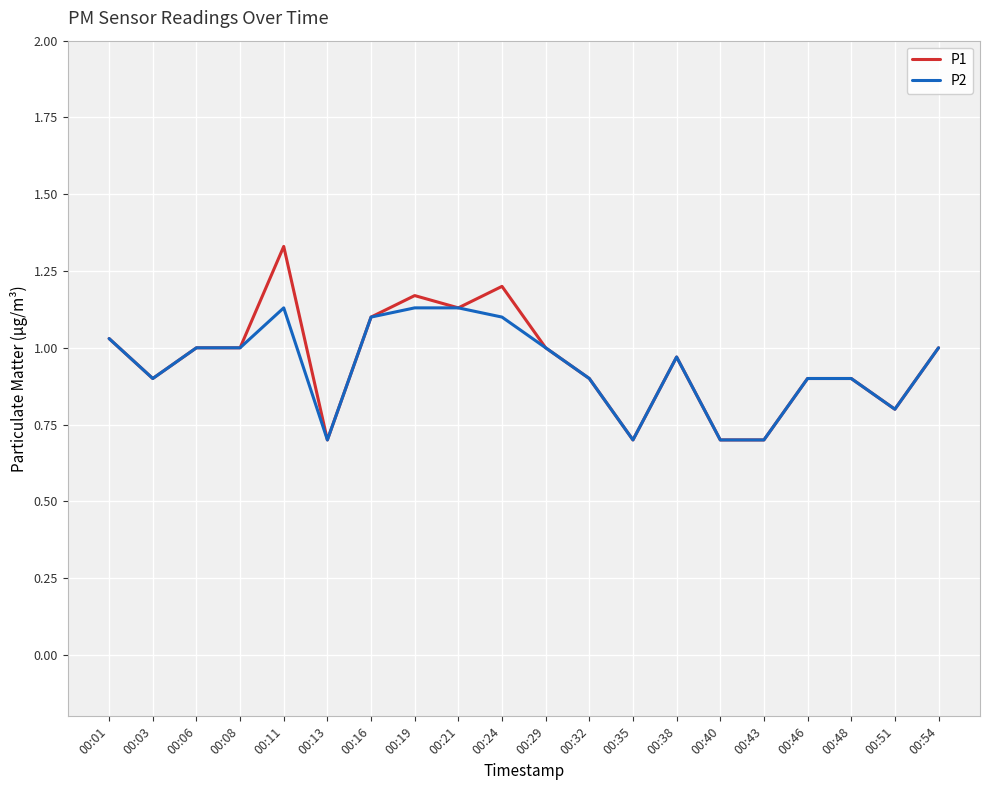

Which series changed the most between 00:24 and 00:35?

P1